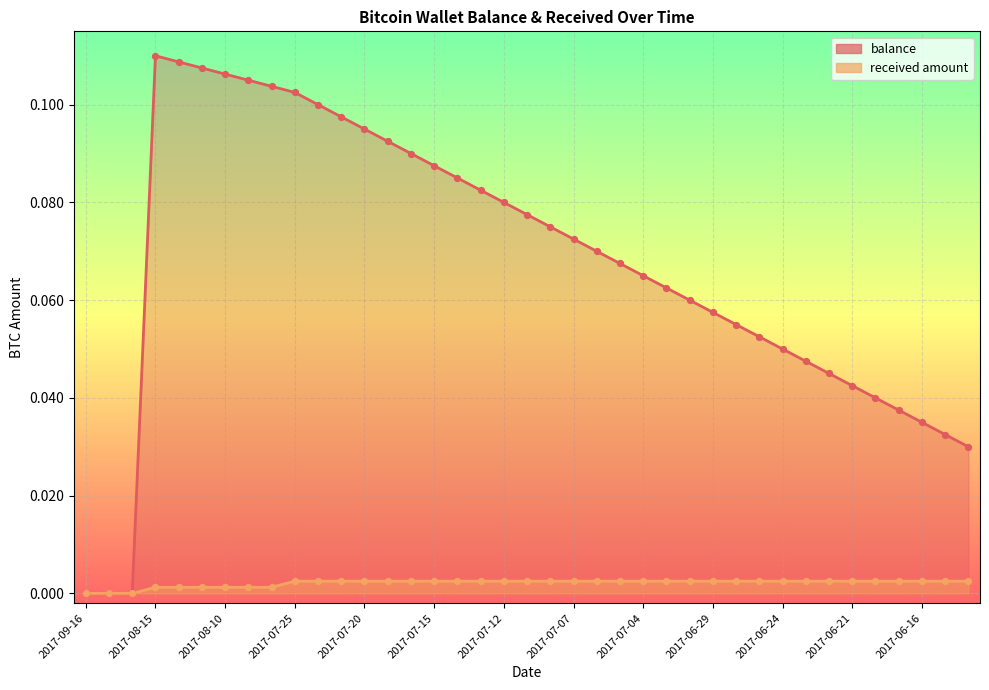

Which series reaches the maximum Y coordinate?

balance